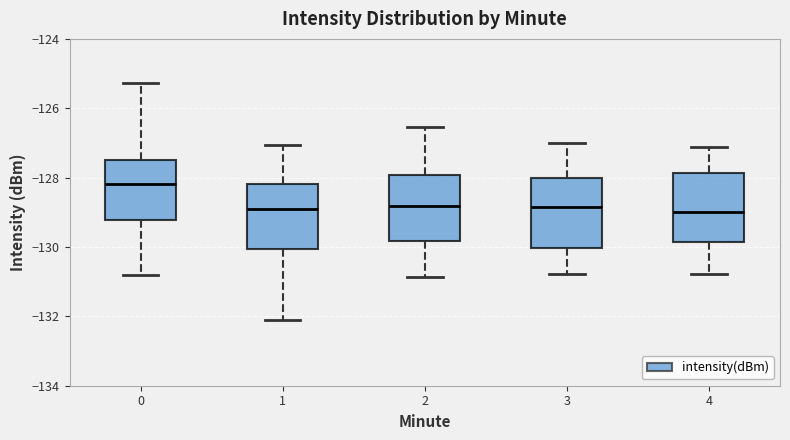

Which box's median line is the highest?

0